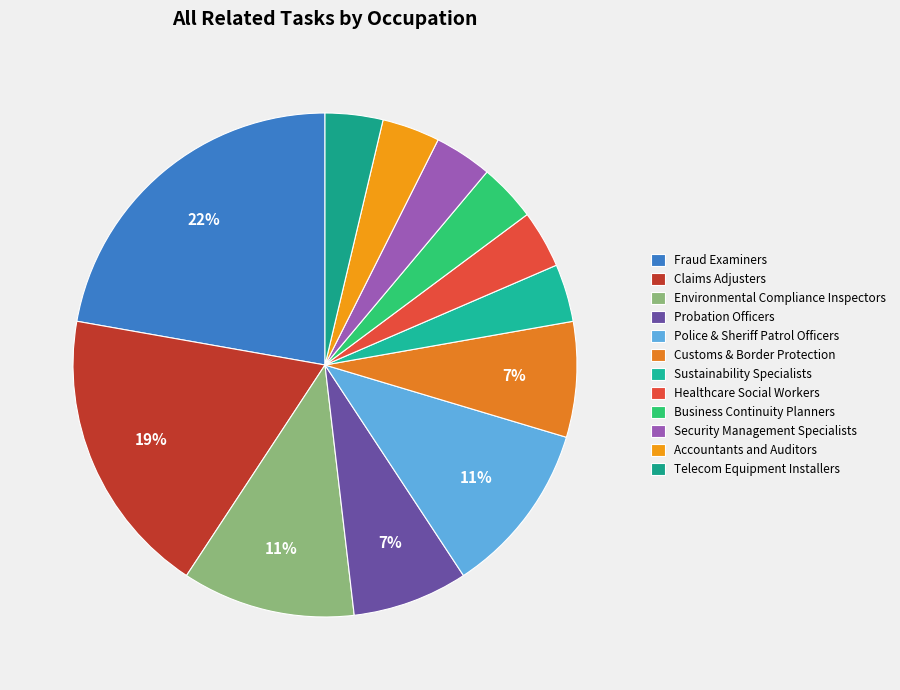

To the nearest percent, what portion does Sustainability Specialists represent?

4%